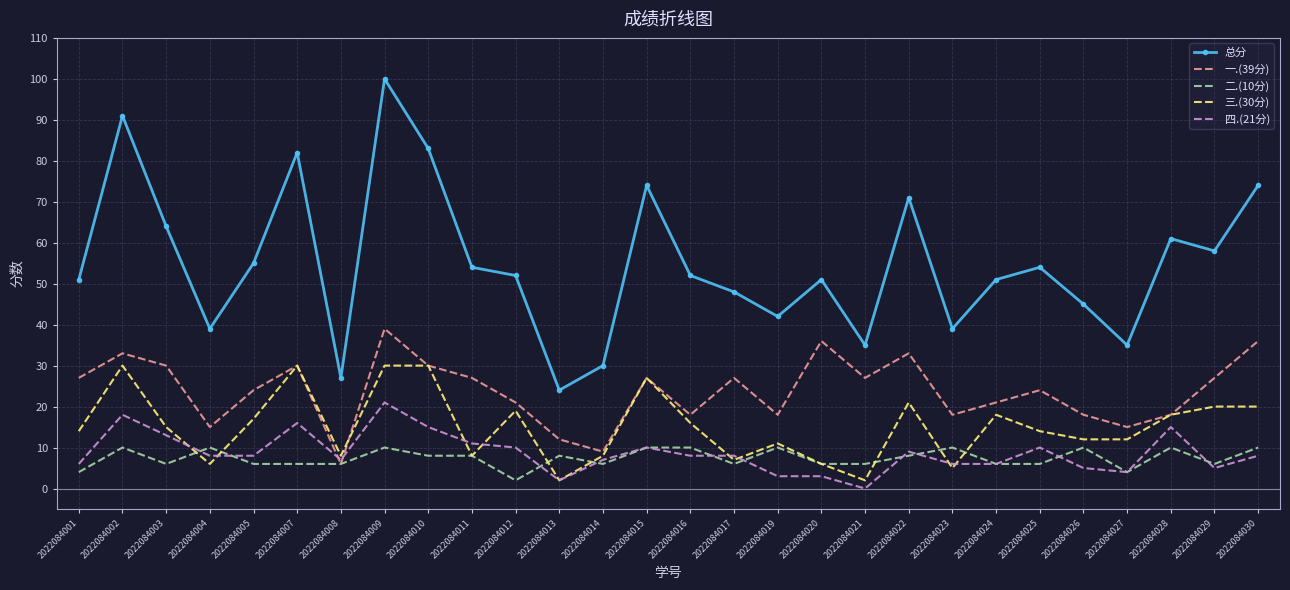

What is the spread (max minus min) of values at 2022084027?

31